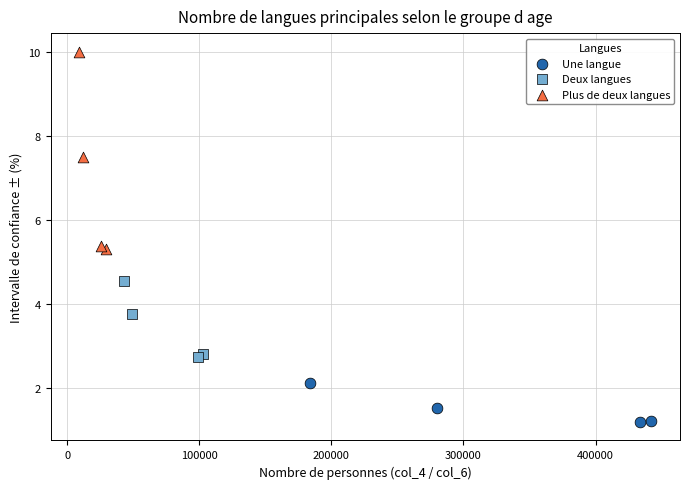

Which series has the largest Y range (max minus min)?

Plus de deux langues